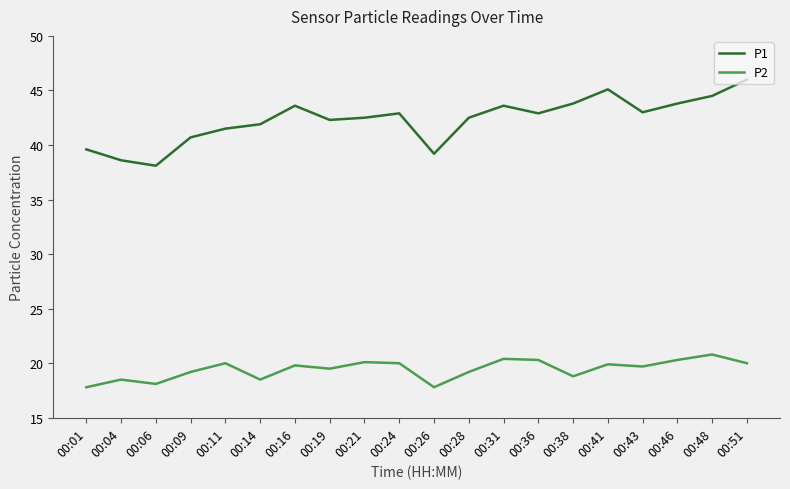

True or false: P1 and P2 cross at least once.

False